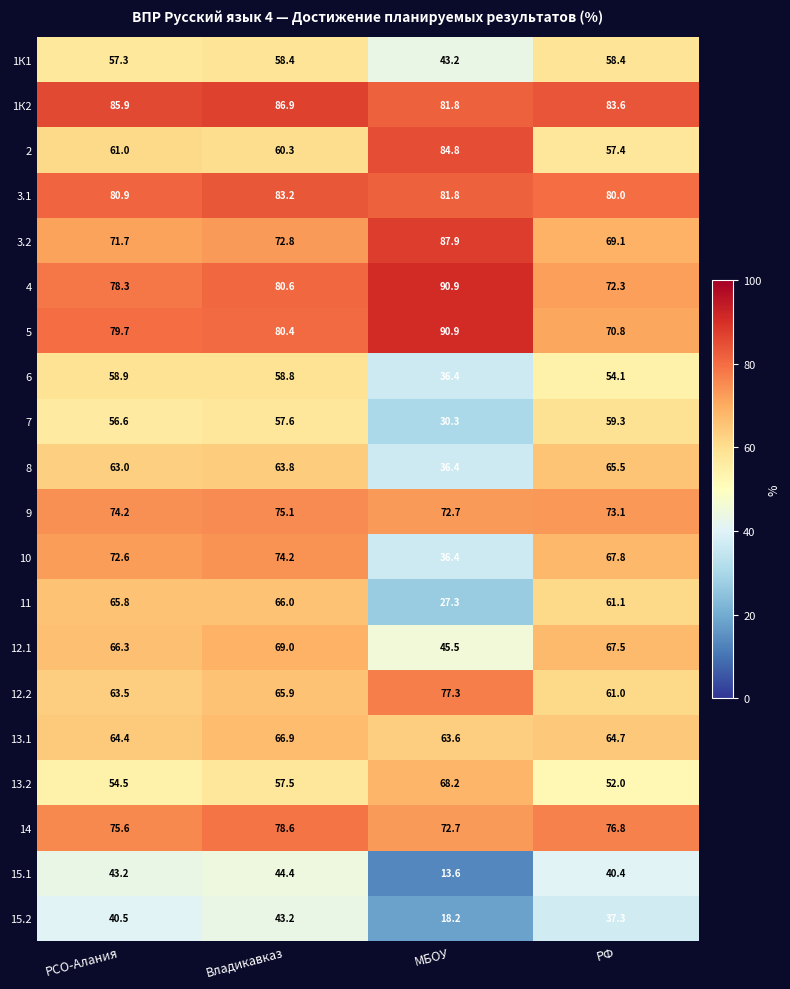

Which series has the largest range (max minus min)?

11